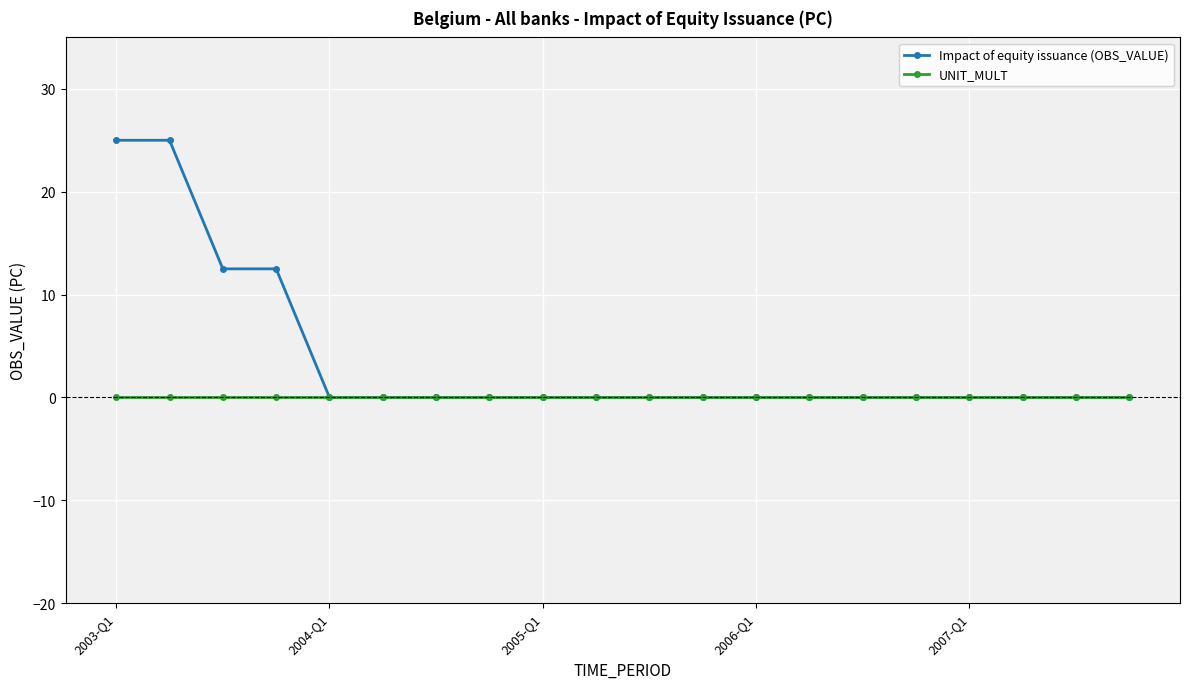

Rank the series by their maximum value, from lowest to highest.

UNIT_MULT, Impact of equity issuance (OBS_VALUE)